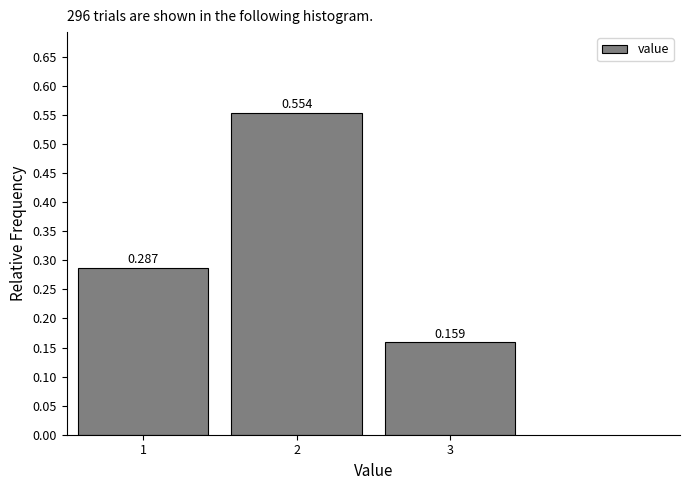

Over which range of the x-axis is the bar tallest?

1.5 to 2.5